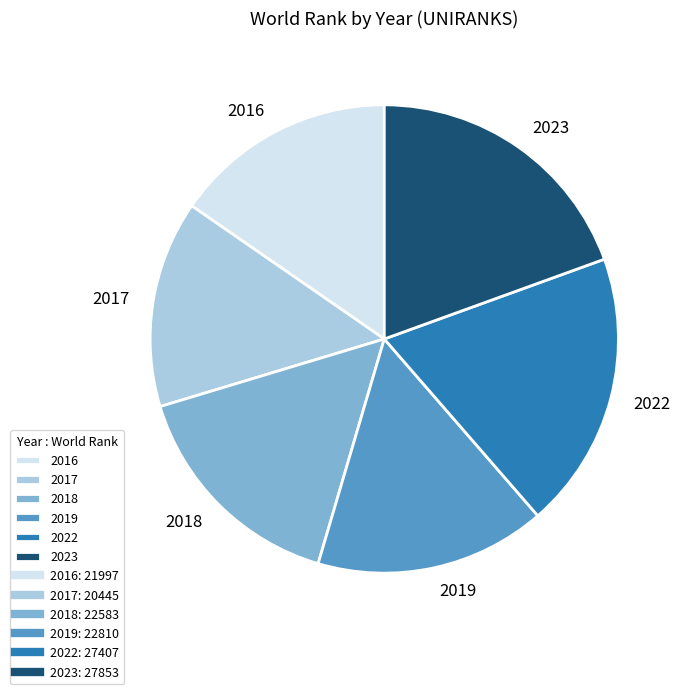

True or false: 2017 accounts for 14% of the total.

True